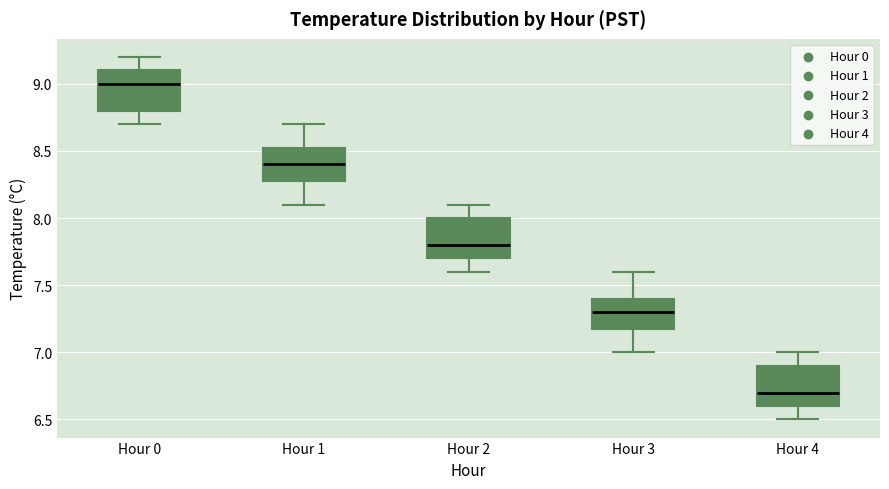

Where is the upper edge of the box for Hour 1 on the y-axis? The values are not printed on the chart, so give them approximately, as read against the axis.

8.55